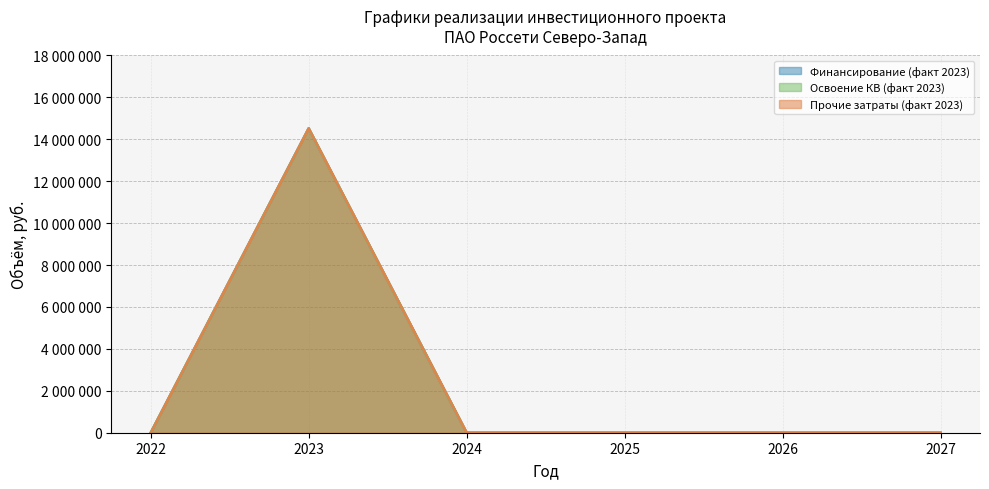

Reading left to right, list all the values displayed in this chart.

Финансирование (факт 2023): 2022=0	2023=14523922	2024=0	2025=0	2026=0	2027=0
Освоение КВ (факт 2023): 2022=0	2023=14523922	2024=0	2025=0	2026=0	2027=0
Прочие затраты (факт 2023): 2022=0	2023=14523922	2024=0	2025=0	2026=0	2027=0